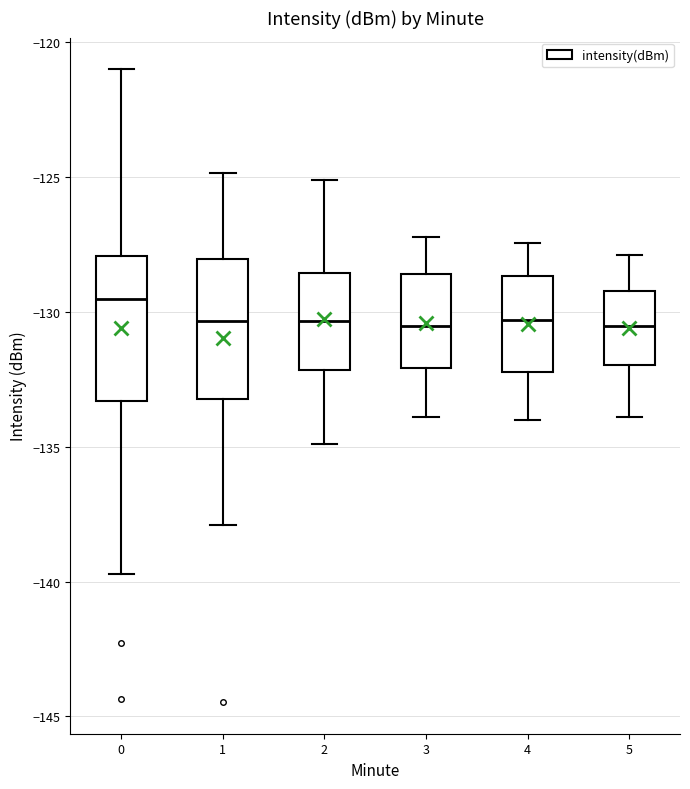

Where is the lower edge of the box at x = 2 on the y-axis? The values are not printed on the chart, so give them approximately, as read against the axis.

-132.0